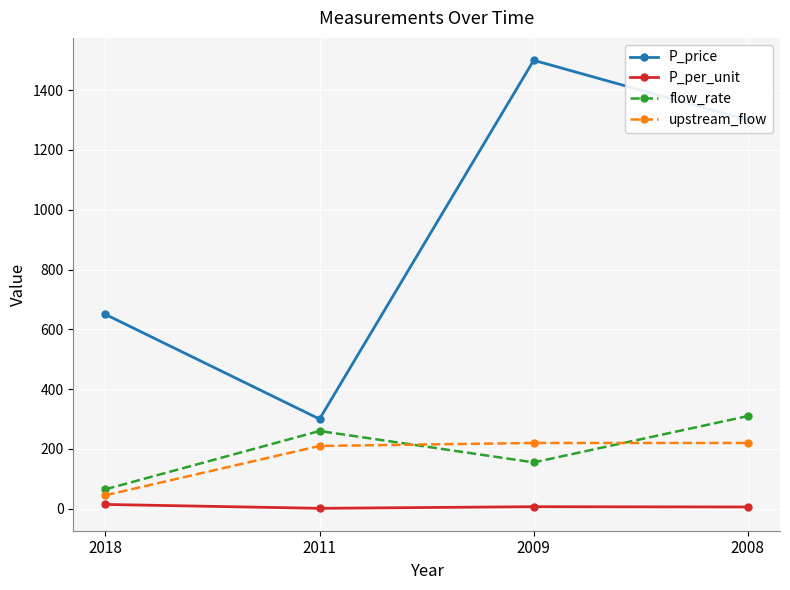

The flow_rate series shows 155.0 at 2009. True or false?

True